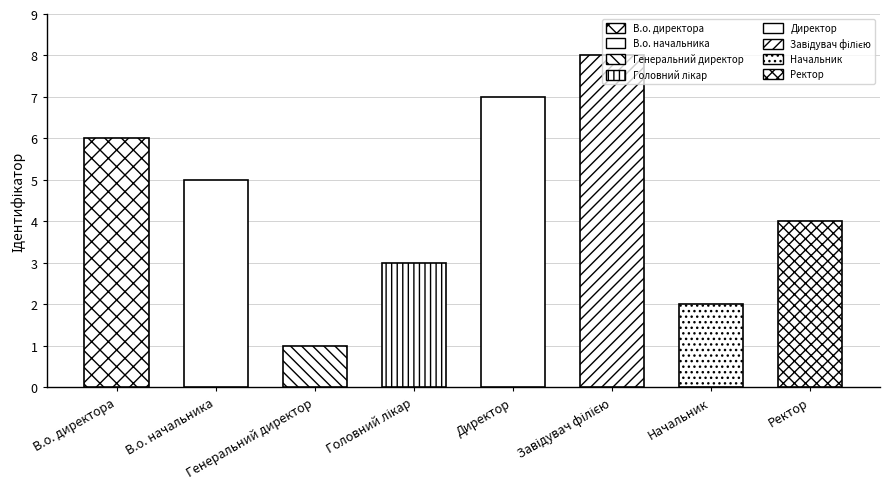

How many data points does each series have?

8